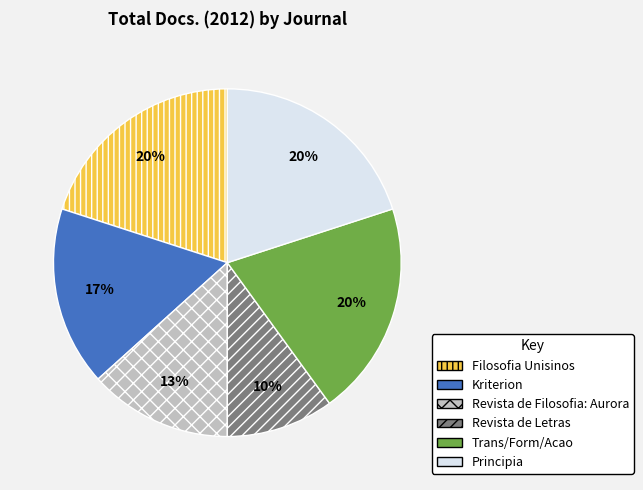

To the nearest percent, what is the combined percentage of Revista de Letras and Principia?

30%